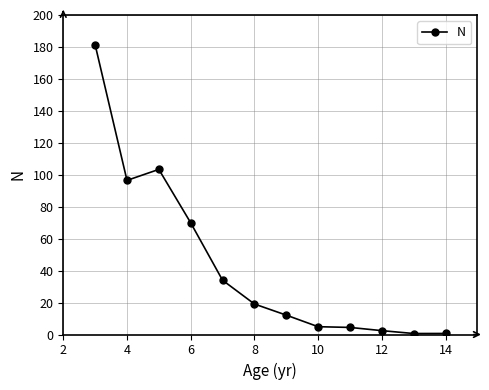

What is the difference between the maximum and minimum values?

180.8